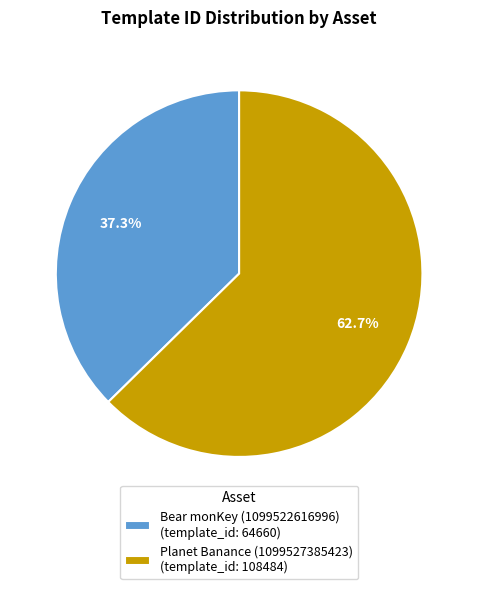

Is the sum of Planet Banance (1099527385423) and Bear monKey (1099522616996) greater than half?

Yes